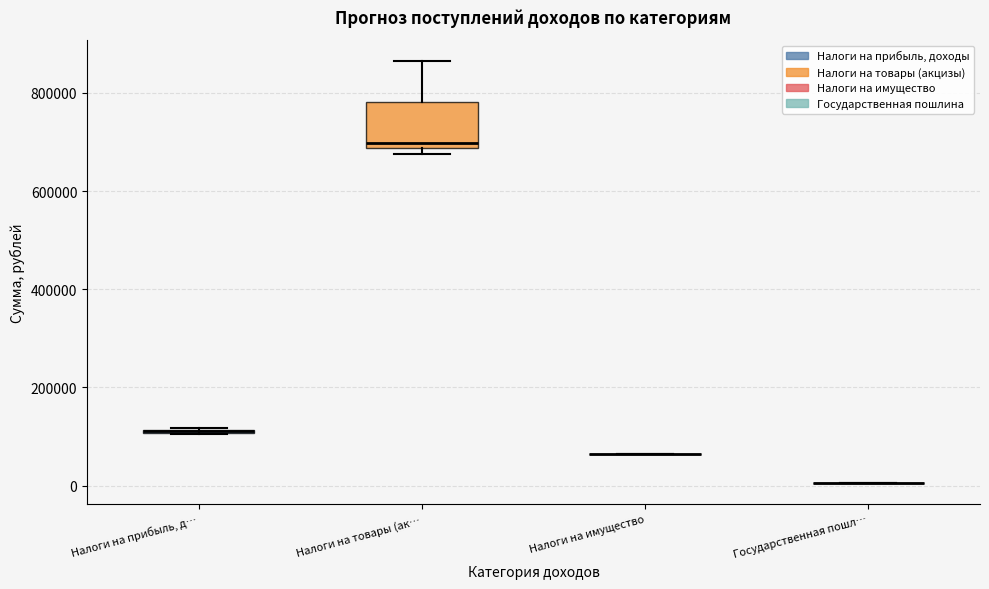

Which box is the tallest, from its lower edge to its upper edge?

Налоги на товары (ак…